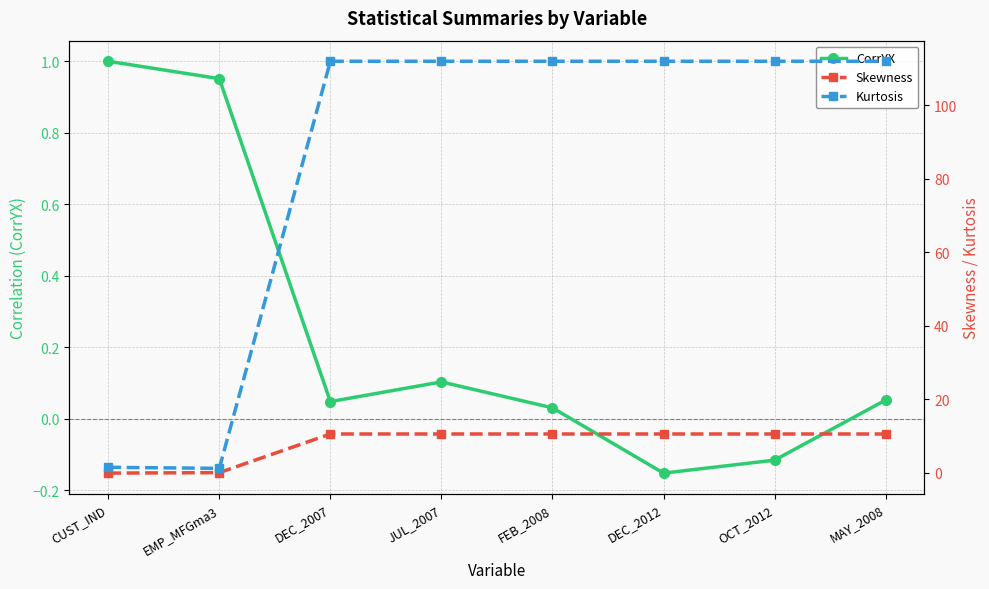

Is the value of CorrYX at JUL_2007 greater than the value of Kurtosis at DEC_2012?

No